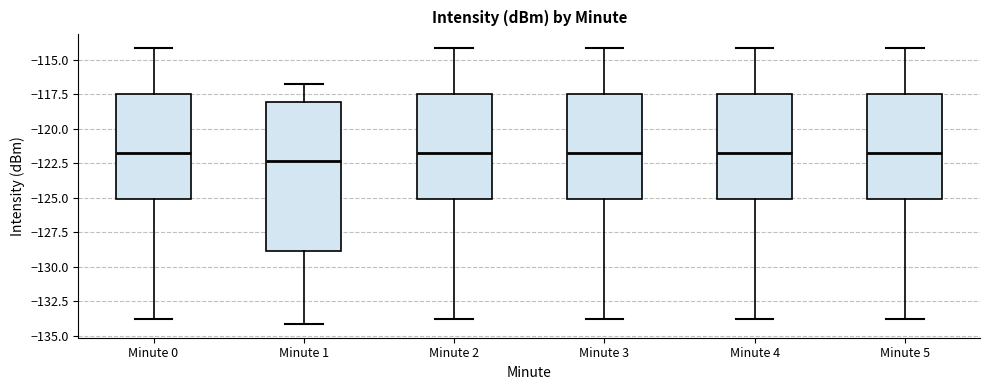

Comparing the boxes themselves (not the whiskers), which one is the tallest?

Minute 1